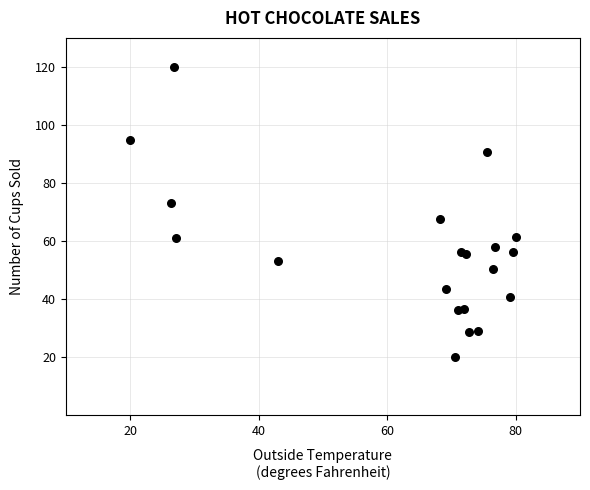

What is the range of X values (max minus min)?

60.0